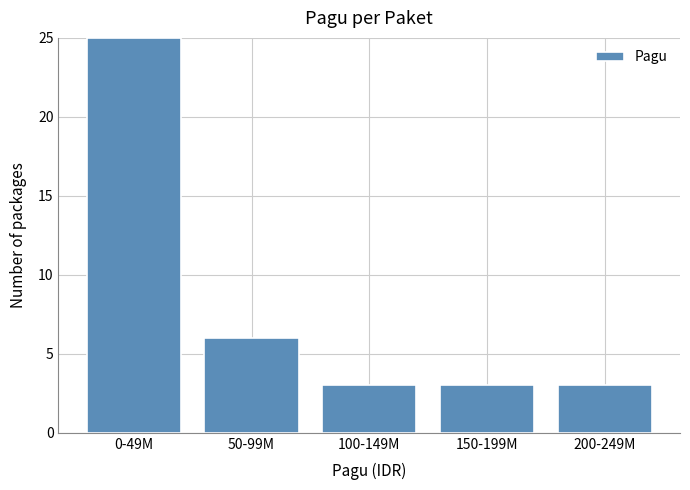

Reading left to right, list all the values displayed in this chart.

0-49M=25	50-99M=6	100-149M=3	150-199M=3	200-249M=3